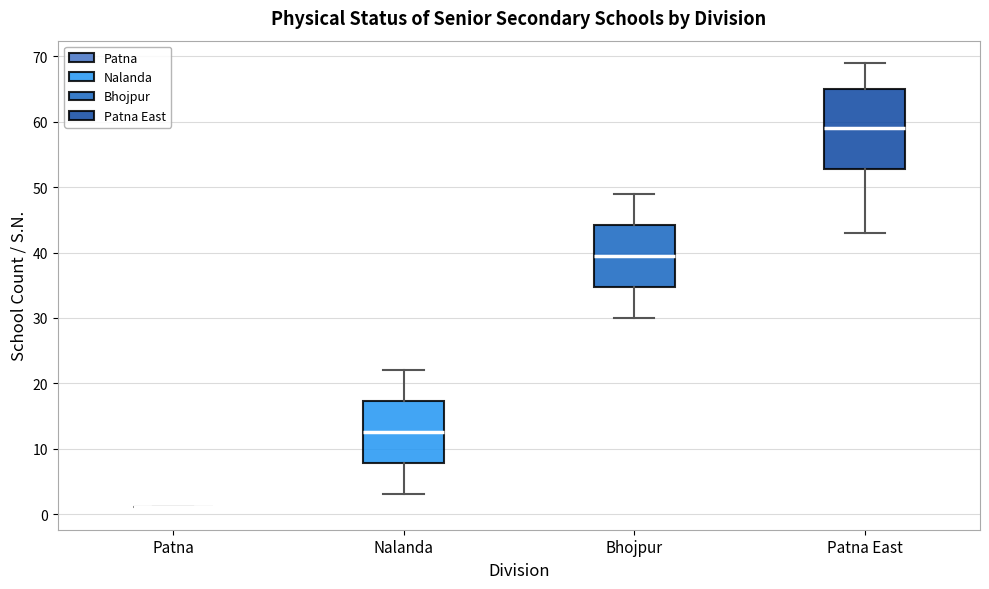

Reading left to right, read every box against the y-axis: the position of its median line, the range the box covers, and the ends of its whiskers. The values are not printed on the chart, so give them approximately, as read against the axis.

Patna: box collapsed to a line at 1, whiskers 1 to 1
Nalanda: median 13, box 8 to 17, whiskers 3 to 22
Bhojpur: median 40, box 35 to 44, whiskers 30 to 49
Patna East: median 59, box 53 to 65, whiskers 43 to 69